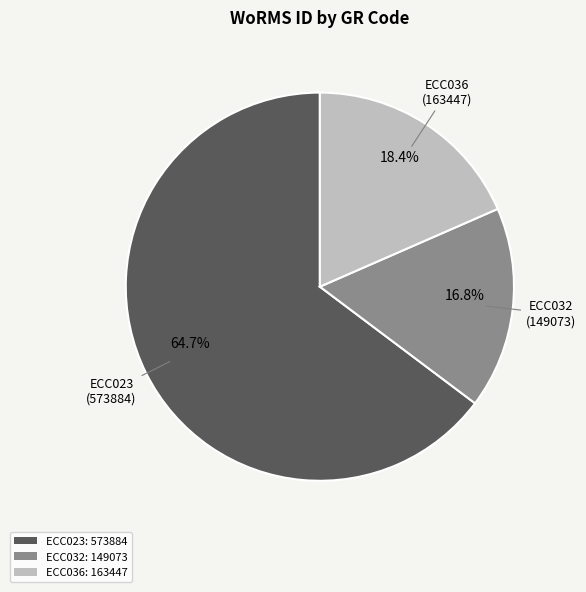

Is it true that ECC036 is 29% of the pie?

False